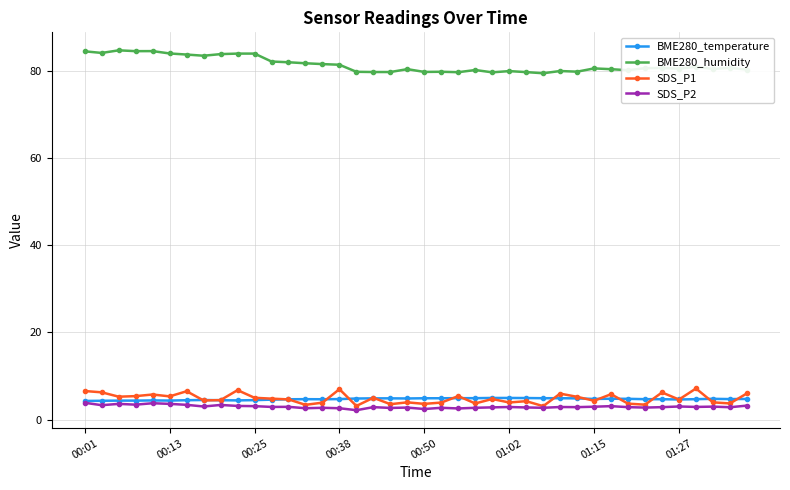

True or false: SDS_P2 has more than 1 points higher than both neighbors.

True